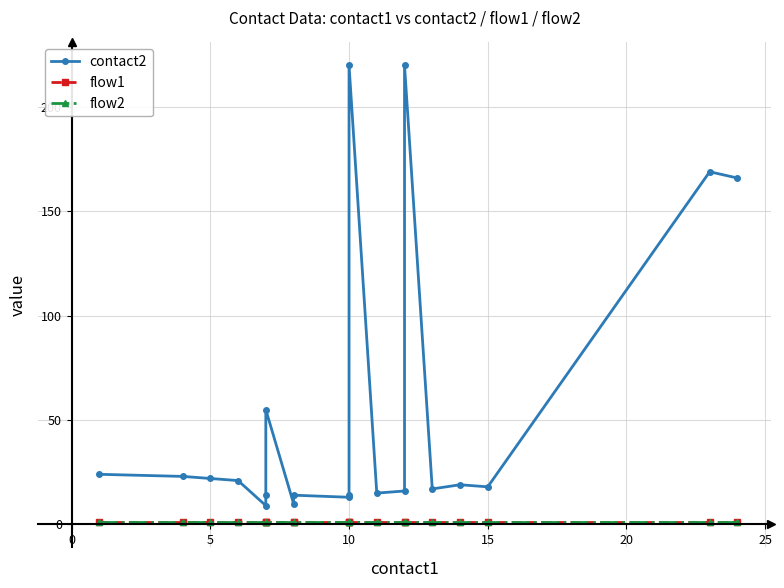

True or false: flow2 and flow1 intersect in this chart.

False